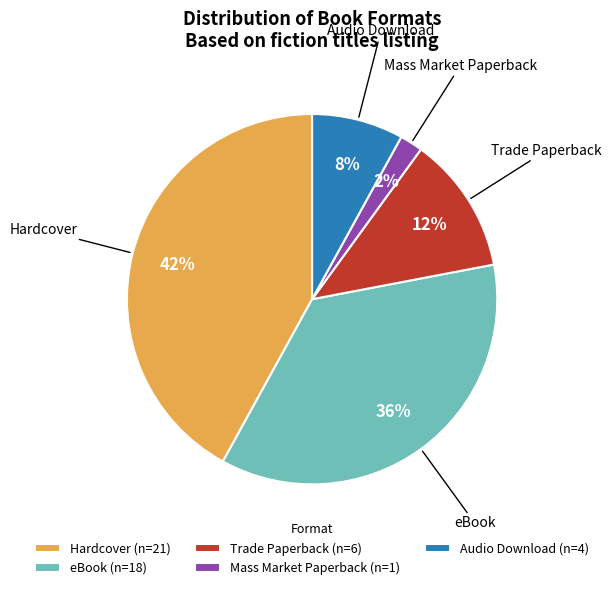

How many segments does this pie chart have?

5